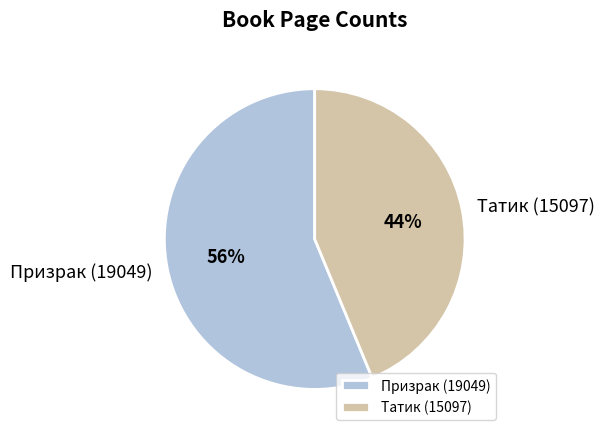

Is there any slice that represents more than half of the pie?

Yes